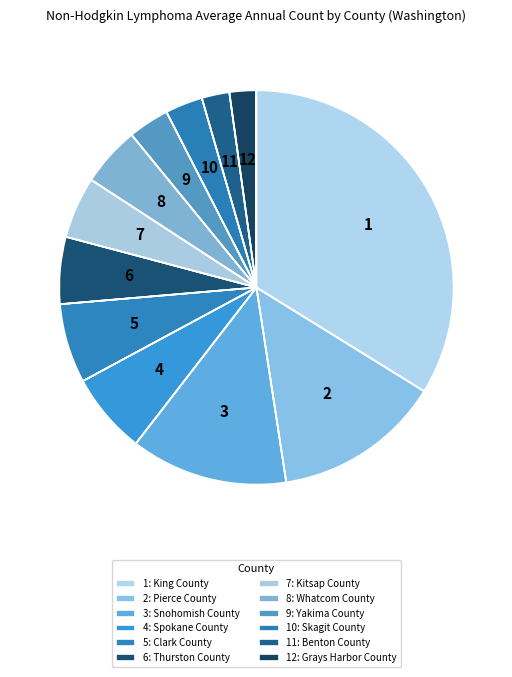

Is there any slice that represents more than half of the pie?

No